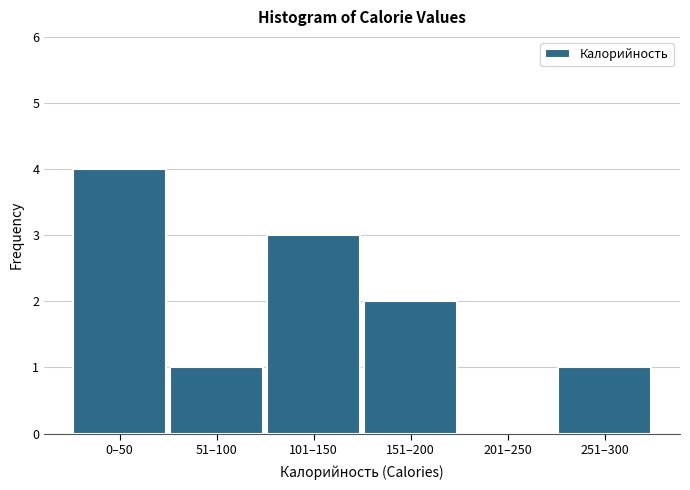

Reading left to right, extract all data points from this chart.

0–50=4	51–100=1	101–150=3	151–200=2	201–250=0	251–300=1